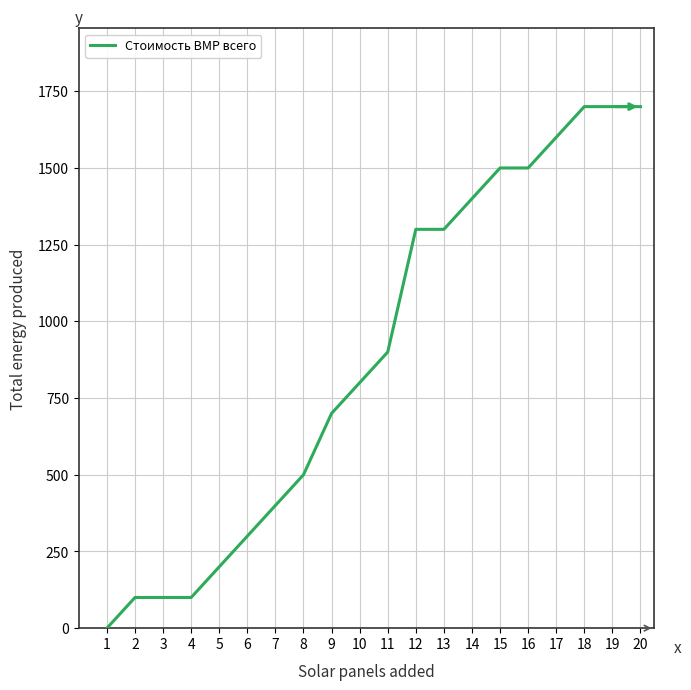

Reading left to right, list all the values displayed in this chart.

1=0	2=100	3=100	4=100	5=200	6=300	7=400	8=500	9=700	10=800	11=900	12=1300	13=1300	14=1400	15=1500	16=1500	17=1600	18=1700	19=1700	20=1700